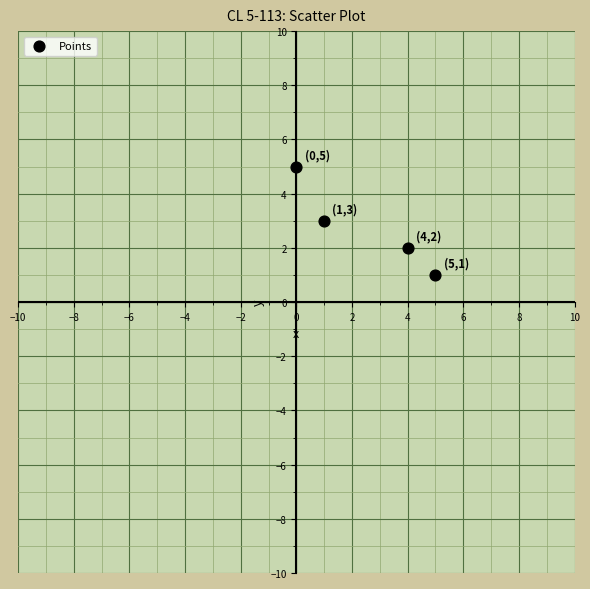

What is the range of X values (max minus min)?

5